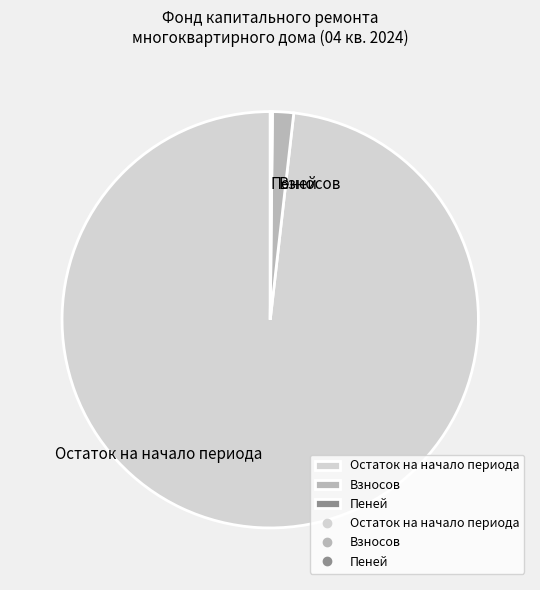

Is there any slice that represents more than half of the pie?

Yes